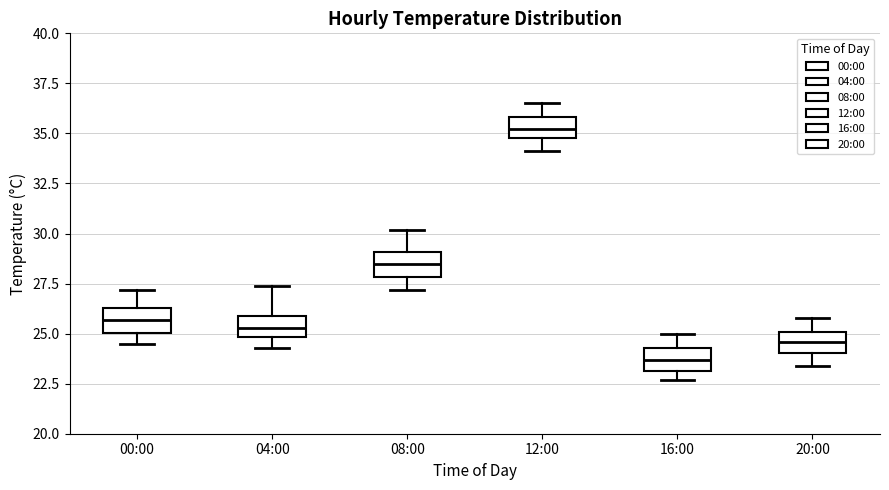

Reading left to right, transcribe this box plot: for each box, give where its median line is, the range the box spans, and where its two whiskers end, as read against the y-axis. The values are not printed on the chart, so give them approximately, as read against the axis.

00:00: median 25.5, box 25.0 to 26.5, whiskers 24.5 to 27.0
04:00: median 25.5, box 25.0 to 26.0, whiskers 24.5 to 27.5
08:00: median 28.5, box 28.0 to 29.0, whiskers 27.0 to 30.0
12:00: median 35.0 (inside the box), box 35.0 to 36.0, whiskers 34.0 to 36.5
16:00: median 23.5, box 23.0 to 24.5, whiskers 22.5 to 25.0
20:00: median 24.5, box 24.0 to 25.0, whiskers 23.5 to 26.0